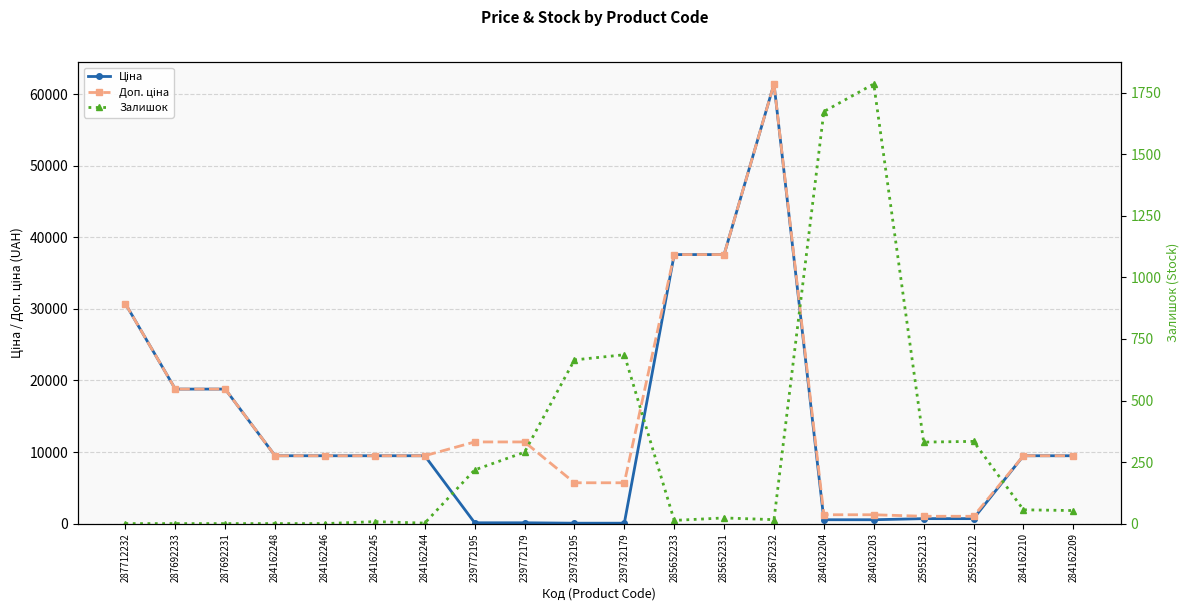

How many lines are shown in the chart?

3